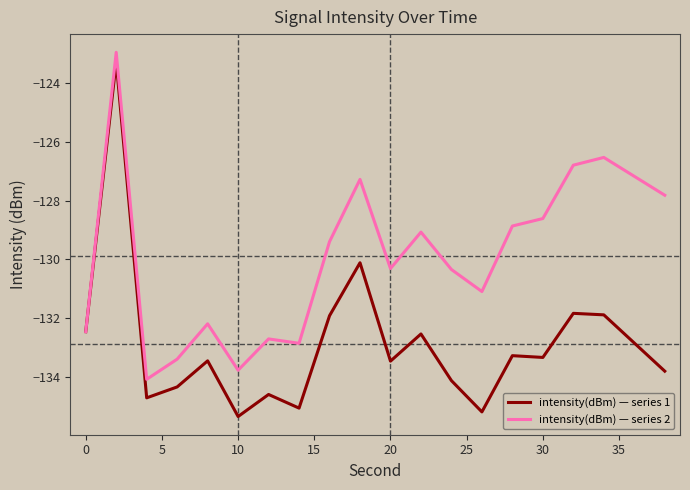

Which series has the largest total across all categories?

intensity(dBm) — series 2